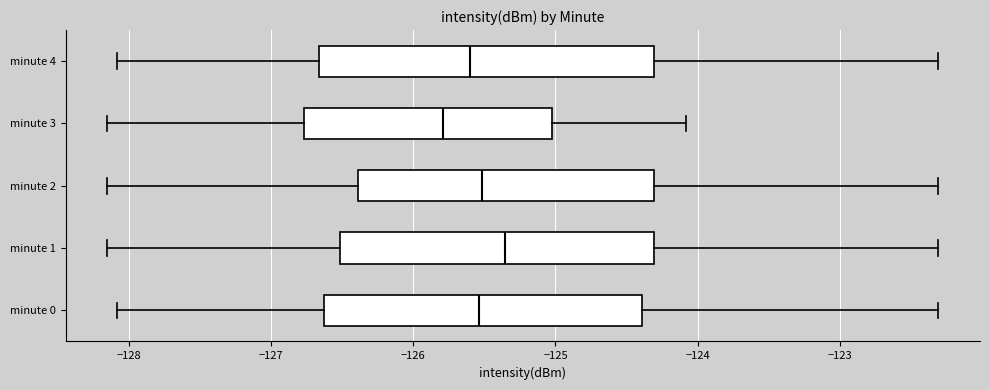

Reading bottom to top, read every box against the x-axis: the position of its median line, the range the box covers, and the ends of its whiskers. The values are not printed on the chart, so give them approximately, as read against the axis.

minute 0: median -125.5, box -126.6 to -124.4, whiskers -128.1 to -122.3
minute 1: median -125.4, box -126.5 to -124.3, whiskers -128.2 to -122.3
minute 2: median -125.5, box -126.4 to -124.3, whiskers -128.2 to -122.3
minute 3: median -125.8, box -126.8 to -125.0, whiskers -128.2 to -124.1
minute 4: median -125.6, box -126.7 to -124.3, whiskers -128.1 to -122.3